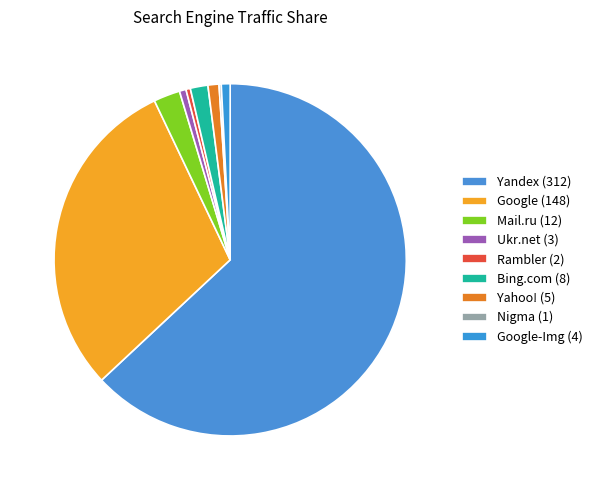

To the nearest percent, what is the average slice percentage?

11%